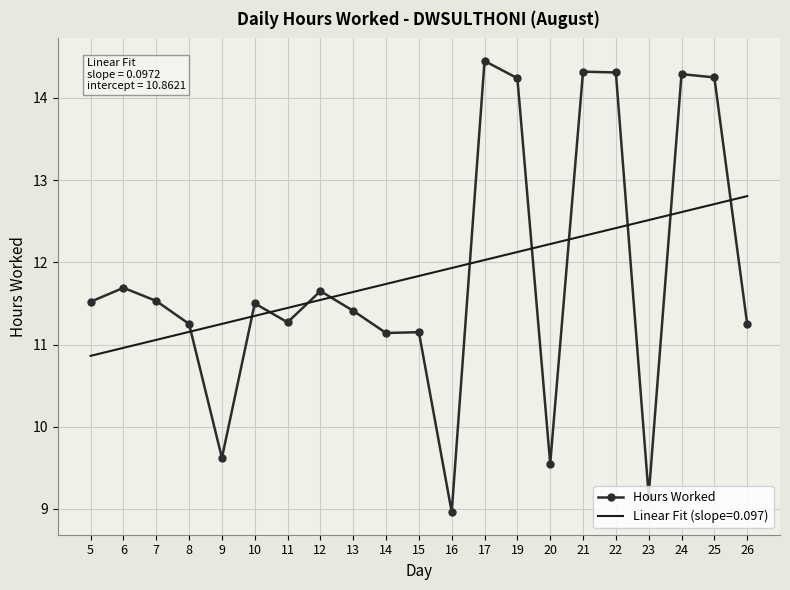

What is the sum of all values?

248.5